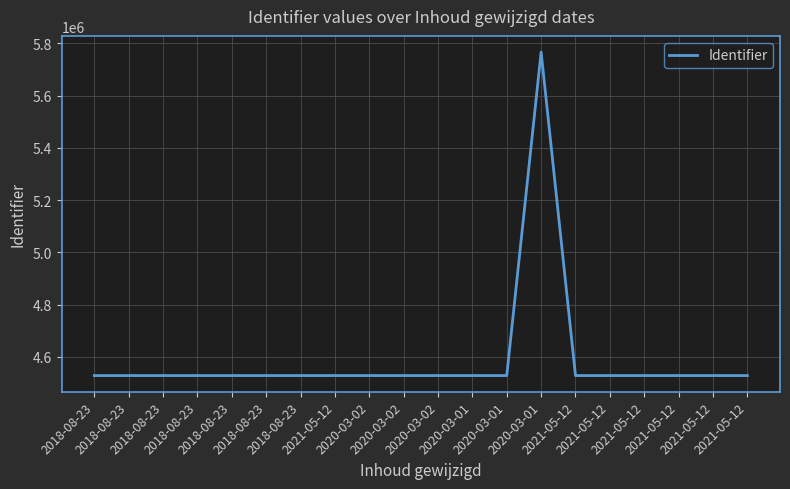

Which label corresponds to the smallest value in the chart?

2018-08-23